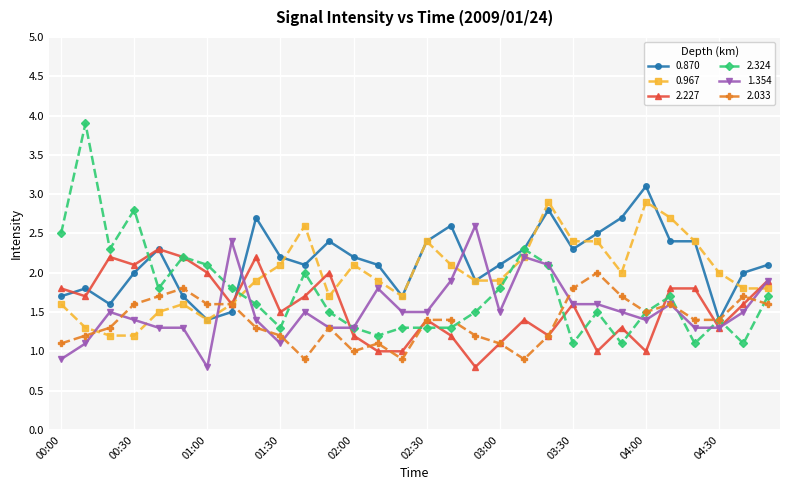

What is the highest value of the 1.354 series?

2.6